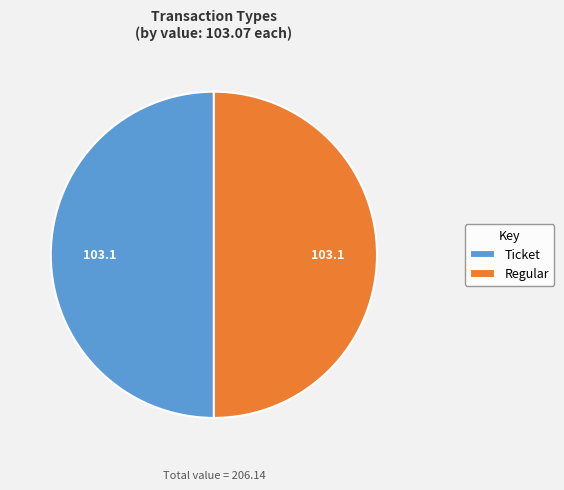

Do Regular and Ticket together represent more than half of the pie?

Yes